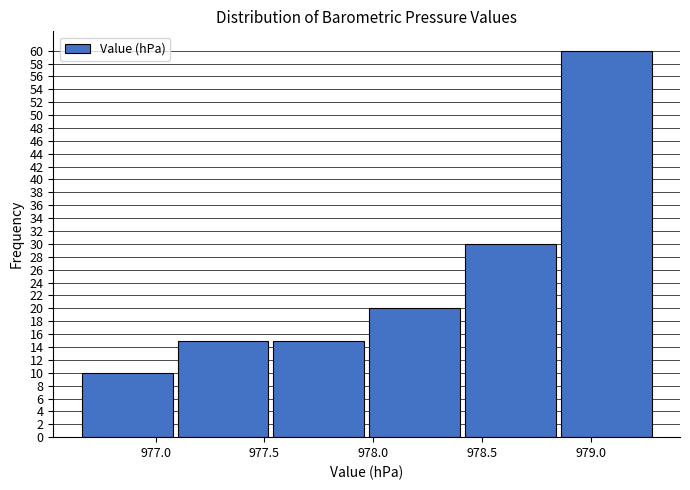

Over which range of the x-axis is the bar tallest?

978.85 to 979.29